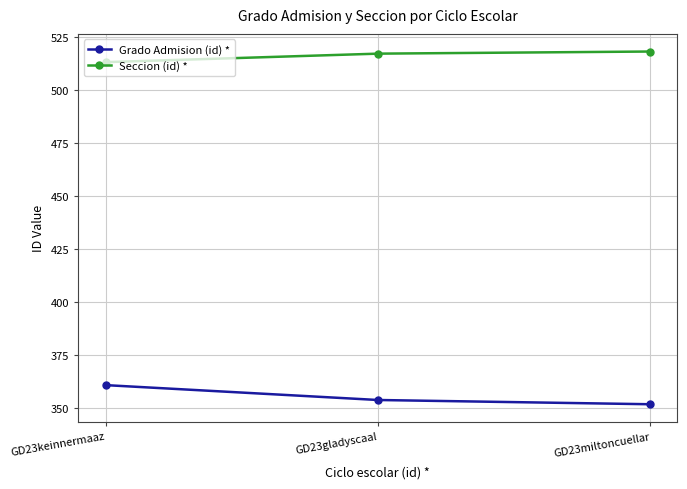

The Grado Admision (id) * series shows 516 at GD23gladyscaal. True or false?

False